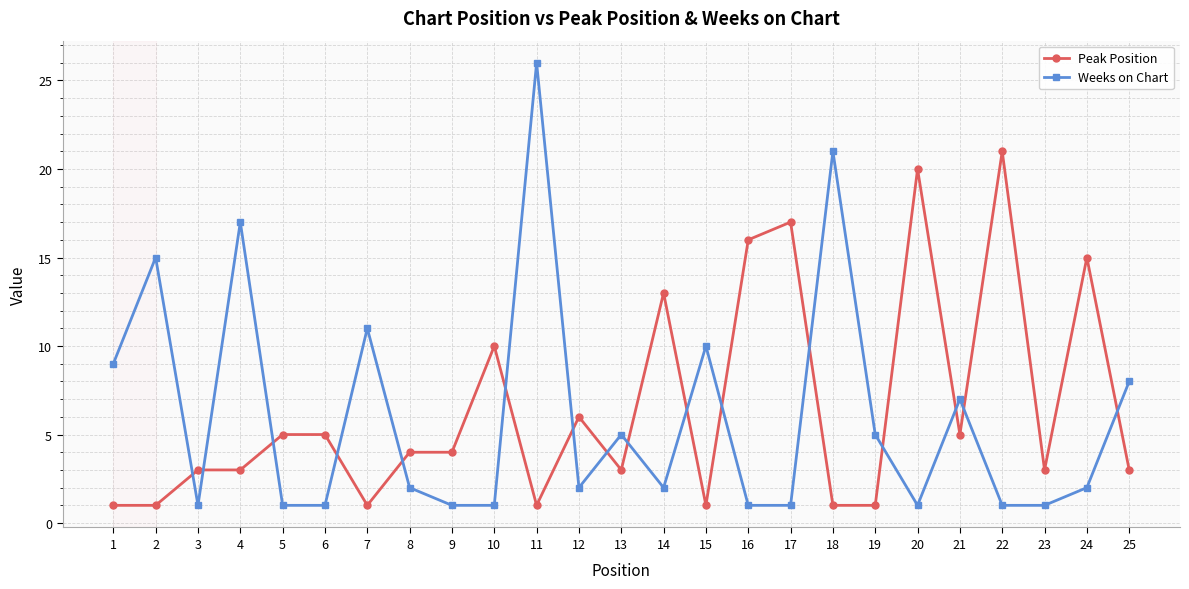

True or false: Weeks on Chart and Peak Position intersect in this chart.

True